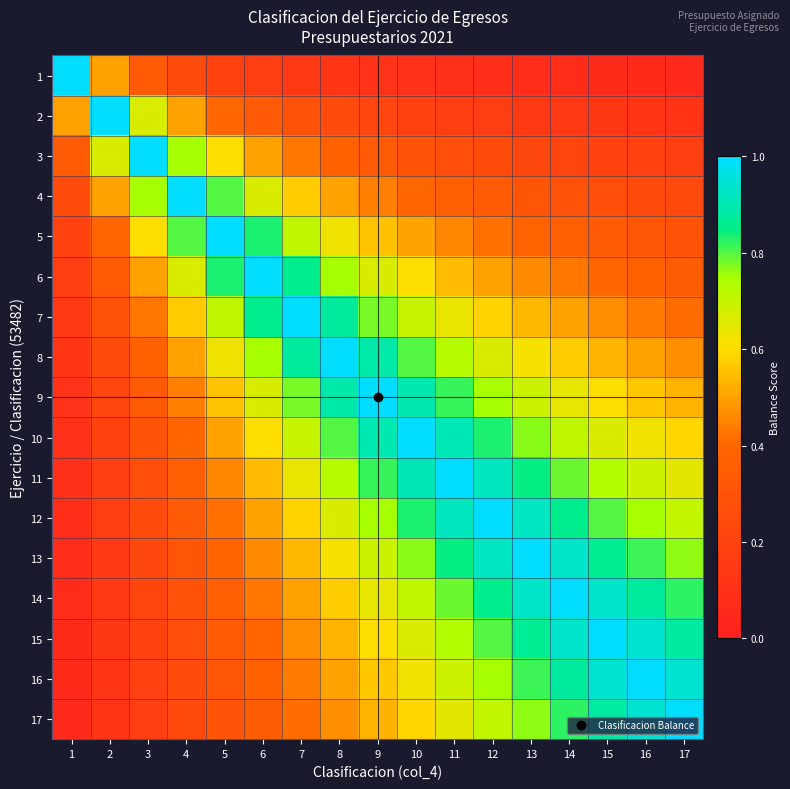

Reading right to left, extract all data points from this chart.

1: 17=0.1	16=0.1	15=0.1	14=0.1	13=0.1	12=0.1	11=0.1	10=0.1	9=0.1	8=0.1	7=0.1	6=0.2	5=0.2	4=0.2	3=0.3	2=0.5	1=1.0
2: 17=0.1	16=0.1	15=0.1	14=0.1	13=0.2	12=0.2	11=0.2	10=0.2	9=0.2	8=0.2	7=0.3	6=0.3	5=0.4	4=0.5	3=0.7	2=1.0	1=0.5
3: 17=0.2	16=0.2	15=0.2	14=0.2	13=0.2	12=0.2	11=0.3	10=0.3	9=0.3	8=0.4	7=0.4	6=0.5	5=0.6	4=0.8	3=1.0	2=0.7	1=0.3
4: 17=0.2	16=0.2	15=0.3	14=0.3	13=0.3	12=0.3	11=0.4	10=0.4	9=0.4	8=0.5	7=0.6	6=0.7	5=0.8	4=1.0	3=0.8	2=0.5	1=0.2
5: 17=0.3	16=0.3	15=0.3	14=0.4	13=0.4	12=0.4	11=0.5	10=0.5	9=0.6	8=0.6	7=0.7	6=0.8	5=1.0	4=0.8	3=0.6	2=0.4	1=0.2
6: 17=0.4	16=0.4	15=0.4	14=0.4	13=0.5	12=0.5	11=0.5	10=0.6	9=0.7	8=0.8	7=0.9	6=1.0	5=0.8	4=0.7	3=0.5	2=0.3	1=0.2
7: 17=0.4	16=0.4	15=0.5	14=0.5	13=0.5	12=0.6	11=0.6	10=0.7	9=0.8	8=0.9	7=1.0	6=0.9	5=0.7	4=0.6	3=0.4	2=0.3	1=0.1
8: 17=0.5	16=0.5	15=0.5	14=0.6	13=0.6	12=0.7	11=0.7	10=0.8	9=0.9	8=1.0	7=0.9	6=0.8	5=0.6	4=0.5	3=0.4	2=0.2	1=0.1
9: 17=0.5	16=0.6	15=0.6	14=0.6	13=0.7	12=0.8	11=0.8	10=0.9	9=1.0	8=0.9	7=0.8	6=0.7	5=0.6	4=0.4	3=0.3	2=0.2	1=0.1
10: 17=0.6	16=0.6	15=0.7	14=0.7	13=0.8	12=0.8	11=0.9	10=1.0	9=0.9	8=0.8	7=0.7	6=0.6	5=0.5	4=0.4	3=0.3	2=0.2	1=0.1
11: 17=0.6	16=0.7	15=0.7	14=0.8	13=0.8	12=0.9	11=1.0	10=0.9	9=0.8	8=0.7	7=0.6	6=0.5	5=0.5	4=0.4	3=0.3	2=0.2	1=0.1
12: 17=0.7	16=0.8	15=0.8	14=0.9	13=0.9	12=1.0	11=0.9	10=0.8	9=0.8	8=0.7	7=0.6	6=0.5	5=0.4	4=0.3	3=0.2	2=0.2	1=0.1
13: 17=0.8	16=0.8	15=0.9	14=0.9	13=1.0	12=0.9	11=0.8	10=0.8	9=0.7	8=0.6	7=0.5	6=0.5	5=0.4	4=0.3	3=0.2	2=0.2	1=0.1
14: 17=0.8	16=0.9	15=0.9	14=1.0	13=0.9	12=0.9	11=0.8	10=0.7	9=0.6	8=0.6	7=0.5	6=0.4	5=0.4	4=0.3	3=0.2	2=0.1	1=0.1
15: 17=0.9	16=0.9	15=1.0	14=0.9	13=0.9	12=0.8	11=0.7	10=0.7	9=0.6	8=0.5	7=0.5	6=0.4	5=0.3	4=0.3	3=0.2	2=0.1	1=0.1
16: 17=0.9	16=1.0	15=0.9	14=0.9	13=0.8	12=0.8	11=0.7	10=0.6	9=0.6	8=0.5	7=0.4	6=0.4	5=0.3	4=0.2	3=0.2	2=0.1	1=0.1
17: 17=1.0	16=0.9	15=0.9	14=0.8	13=0.8	12=0.7	11=0.6	10=0.6	9=0.5	8=0.5	7=0.4	6=0.4	5=0.3	4=0.2	3=0.2	2=0.1	1=0.1